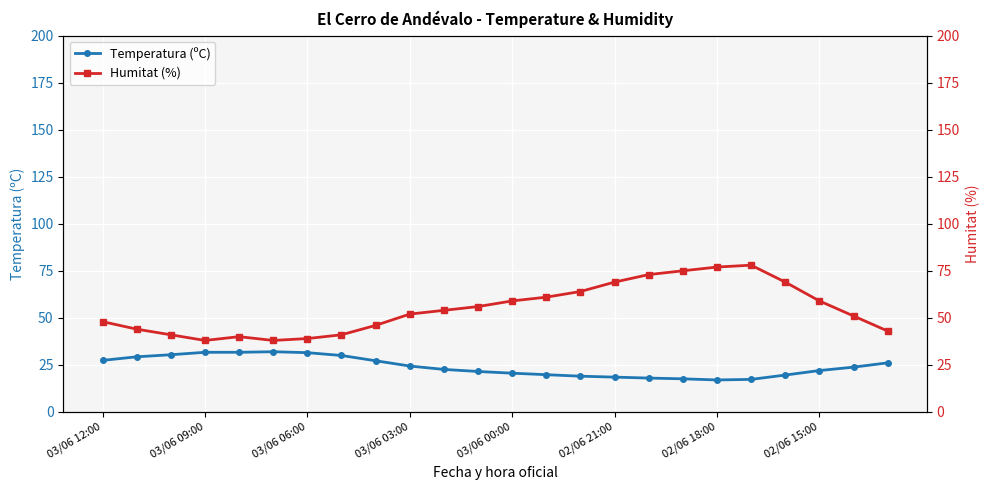

The Temperatura (ºC) series shows 31.7 at 03/06 09:00. True or false?

True